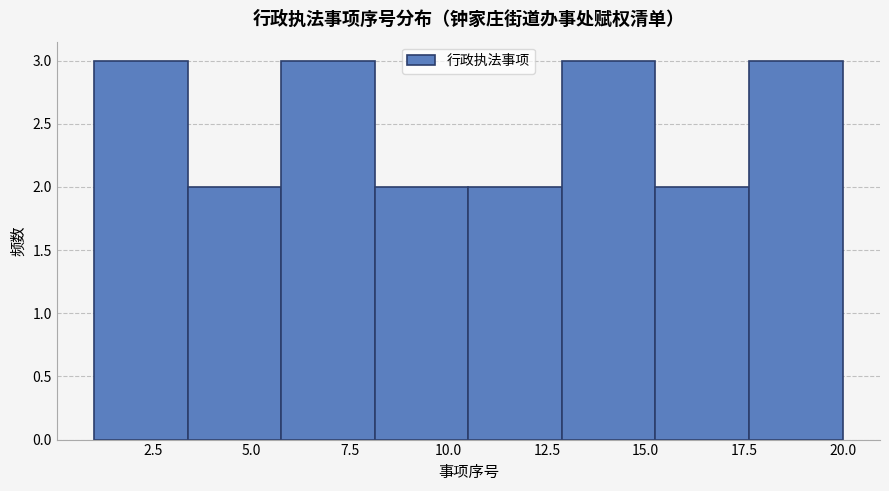

What is the height of the bar covering 15.5 to 17.5 on the x-axis? Neither the bar edges nor the heights are printed on the chart, so give them approximately, as read against the axes.

2